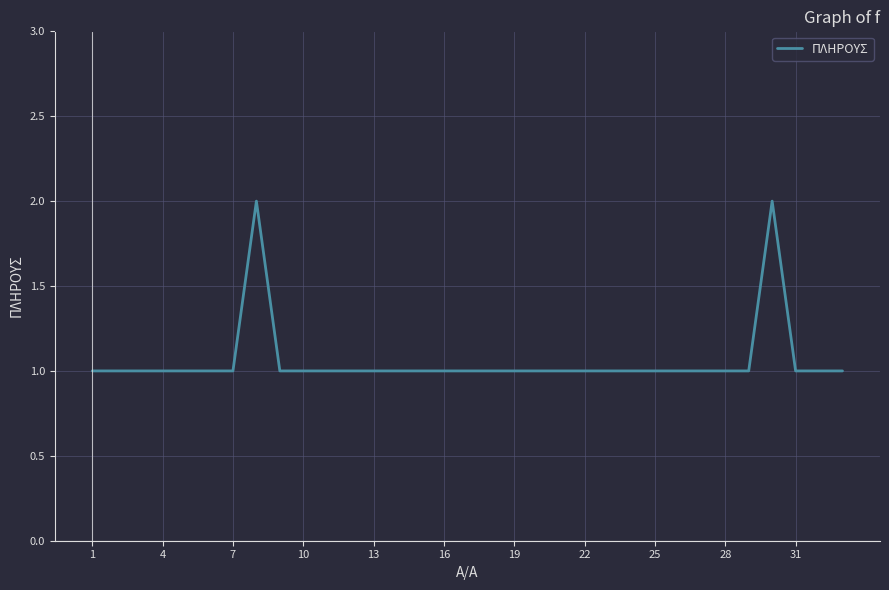

What is the sum of all values?

35